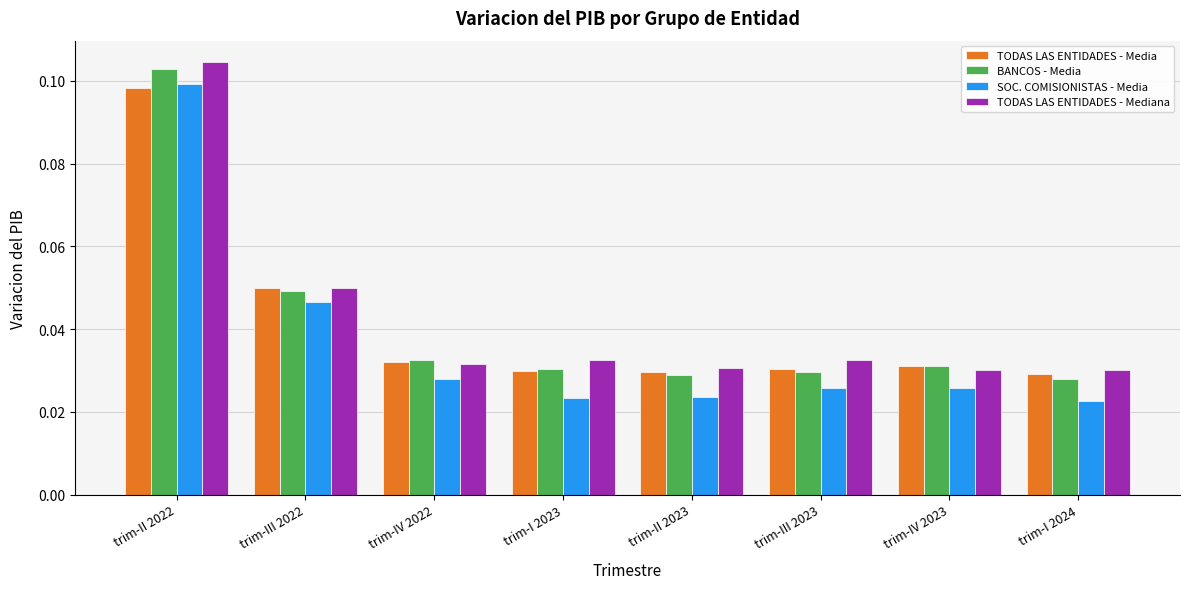

What is the label of the 6th bar from the right?

trim-IV 2022